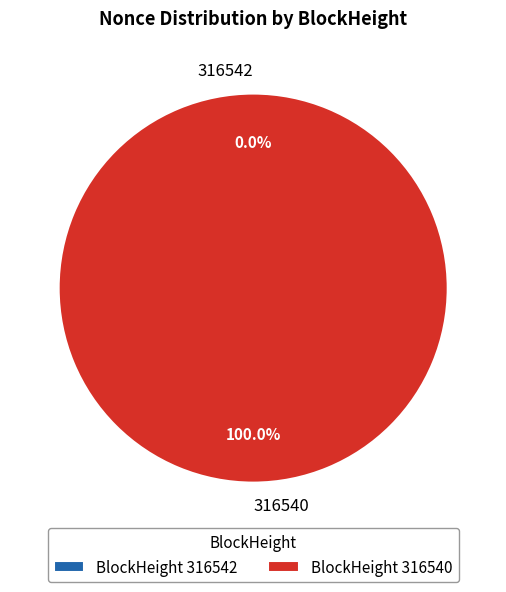

What percentage is the 316540 slice, to the nearest percent?

100%